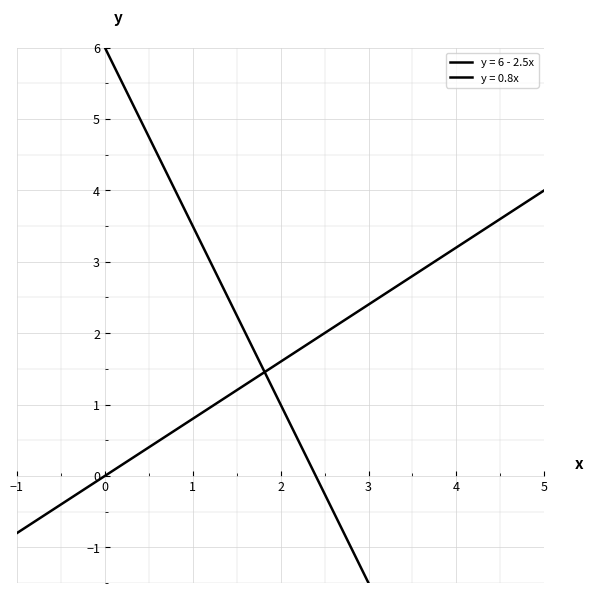

At which label does y = 0.8x reach its minimum?

-1